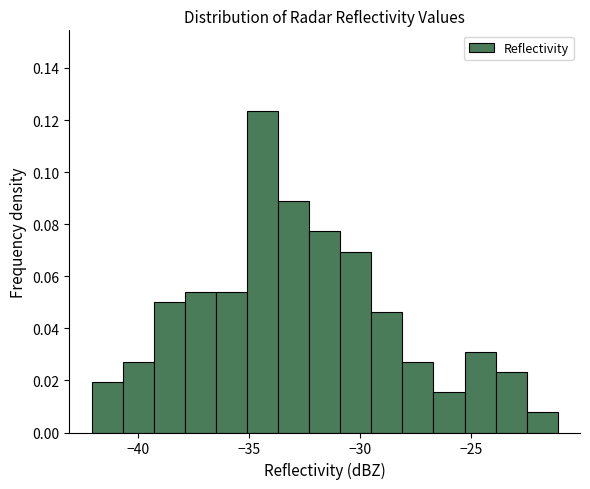

Read against the x-axis, roughly where is the centre of the tallest bar?

-34.5